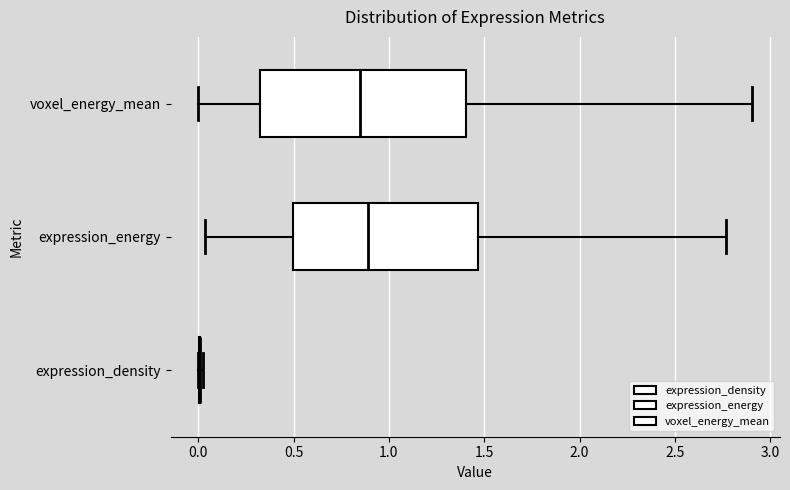

Reading bottom to top, read every box against the x-axis: the position of its median line, the range the box covers, and the ends of its whiskers. The values are not printed on the chart, so give them approximately, as read against the axis.

expression_density: box collapsed to a line at 0.00, whiskers 0.00 to 0.00
expression_energy: median 0.90, box 0.50 to 1.45, whiskers 0.05 to 2.75
voxel_energy_mean: median 0.85, box 0.35 to 1.40, whiskers 0.00 to 2.90